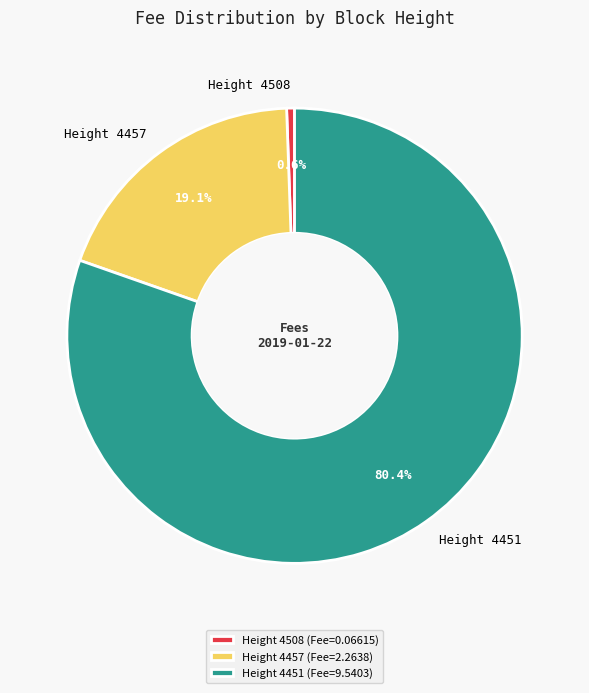

To the nearest percent, what is the difference between the largest and smallest slice percentages?

80%